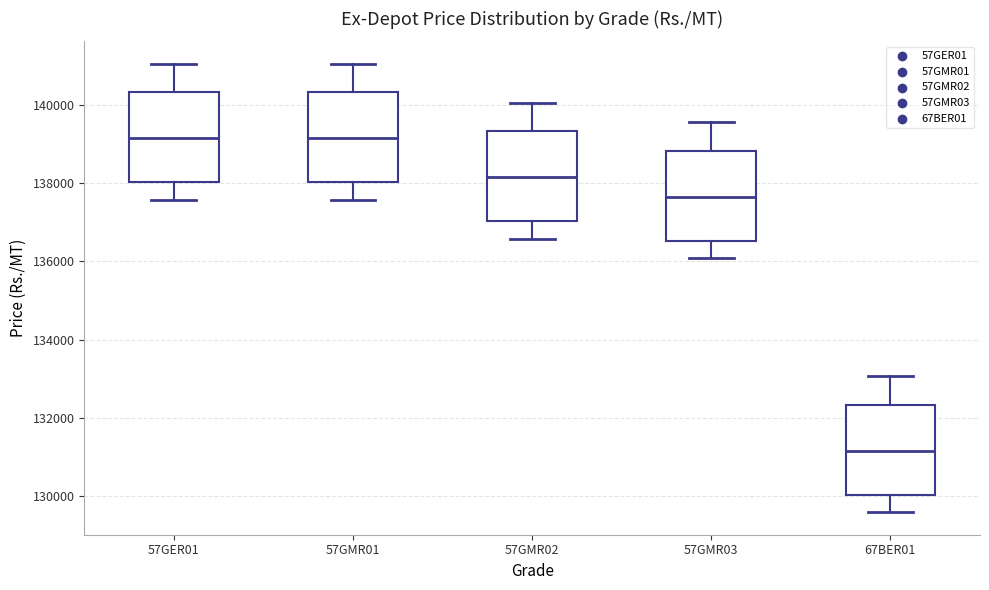

Reading left to right, read every box against the y-axis: the position of its median line, the range the box covers, and the ends of its whiskers. The values are not printed on the chart, so give them approximately, as read against the axis.

57GER01: median 139200, box 138000 to 140400, whiskers 137600 to 141000
57GMR01: median 139200, box 138000 to 140400, whiskers 137600 to 141000
57GMR02: median 138200, box 137000 to 139400, whiskers 136600 to 140000
57GMR03: median 137600, box 136600 to 138800, whiskers 136000 to 139600
67BER01: median 131200, box 130000 to 132400, whiskers 129600 to 133000